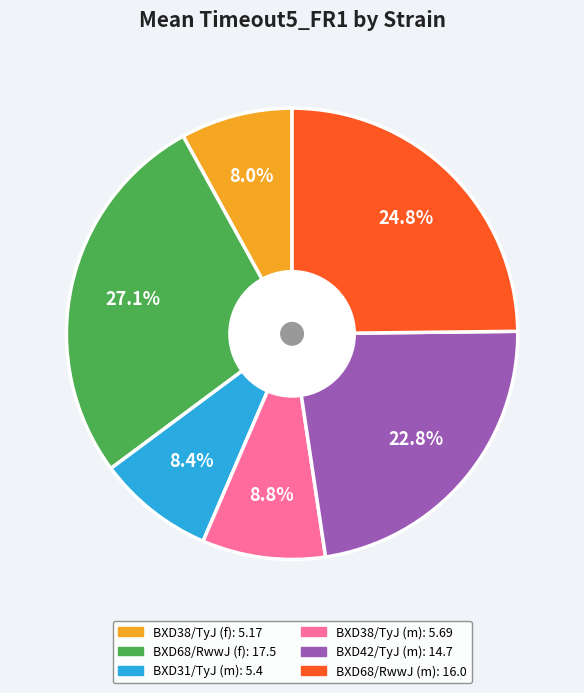

What percentage do BXD68/RwwJ (m) and BXD68/RwwJ (f) together represent?

52.0%